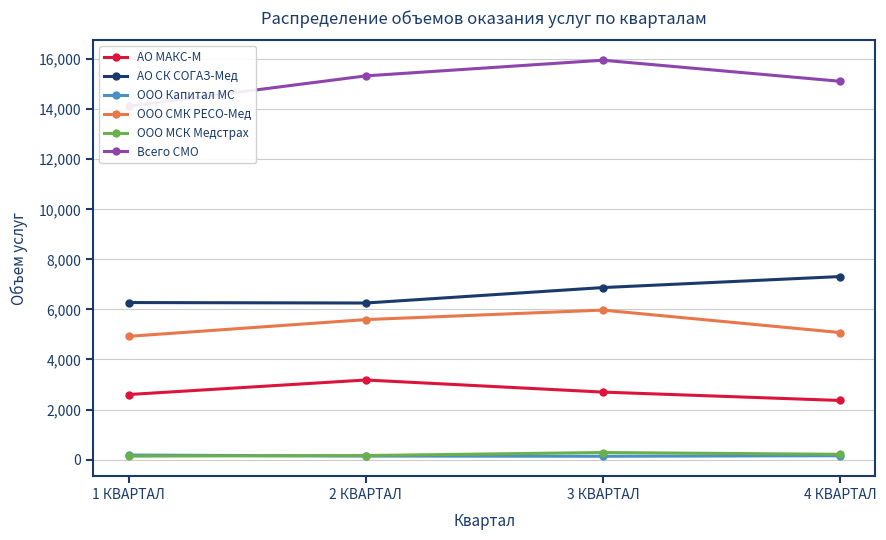

The value of АО СК СОГАЗ-Мед at 4 КВАРТАЛ is 10466. True or false?

False